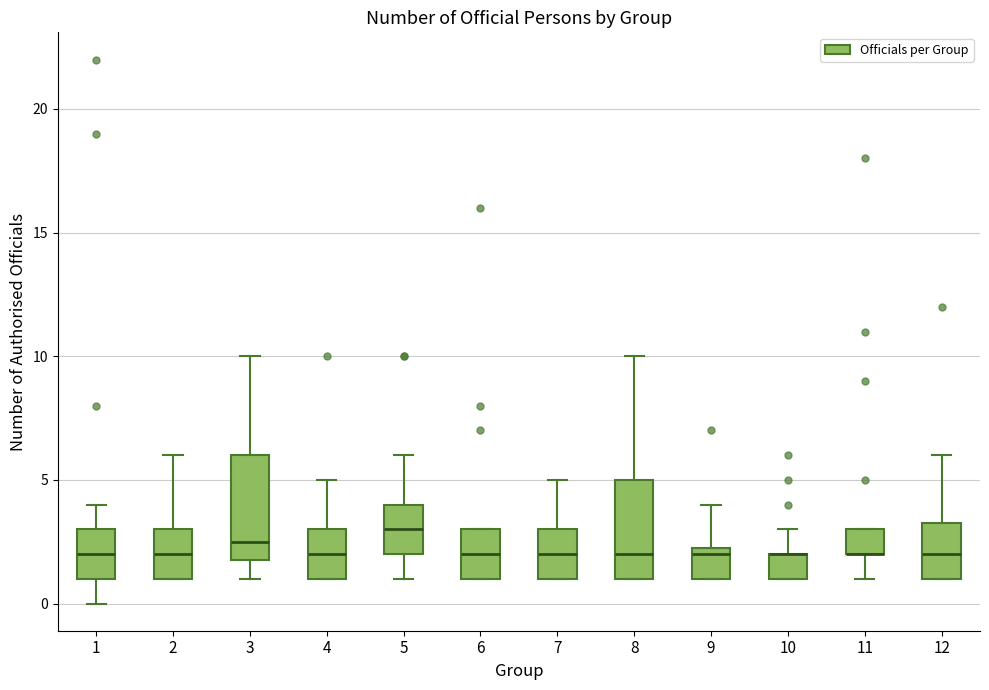

Reading left to right, read every box against the y-axis: the position of its median line, the range the box covers, and the ends of its whiskers. The values are not printed on the chart, so give them approximately, as read against the axis.

1: median 2.0, box 1.0 to 3.0, whiskers 0.0 to 4.0
2: median 2.0, box 1.0 to 3.0, whiskers 1.0 to 6.0
3: median 2.5, box 2.0 to 6.0, whiskers 1.0 to 10.0
4: median 2.0, box 1.0 to 3.0, whiskers 1.0 to 5.0
5: median 3.0, box 2.0 to 4.0, whiskers 1.0 to 6.0
6: median 2.0, box 1.0 to 3.0, whiskers 1.0 to 3.0
7: median 2.0, box 1.0 to 3.0, whiskers 1.0 to 5.0
8: median 2.0, box 1.0 to 5.0, whiskers 1.0 to 10.0
9: median 2.0, box 1.0 to 2.5, whiskers 1.0 to 4.0
10: median 2.0 (drawn on the box's upper edge), box 1.0 to 2.0, whiskers 1.0 to 3.0
11: median 2.0 (drawn on the box's lower edge), box 2.0 to 3.0, whiskers 1.0 to 3.0
12: median 2.0, box 1.0 to 3.5, whiskers 1.0 to 6.0